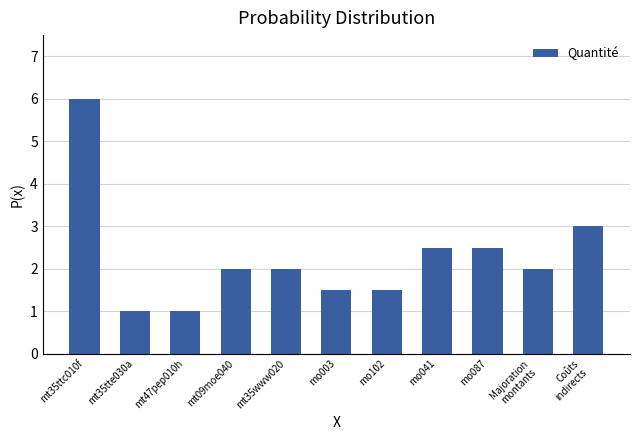

What is the average value?

2.3